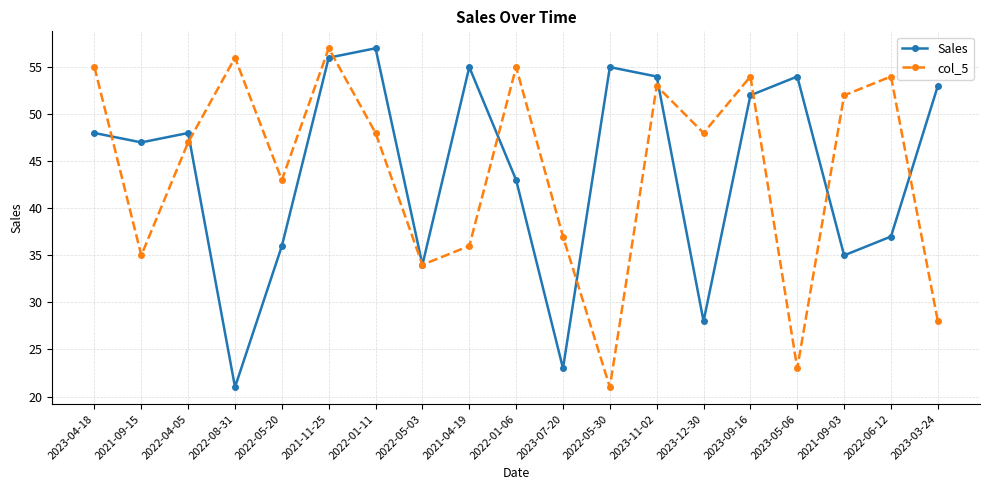

What is the difference between the highest and lowest values at 2023-04-18?

7